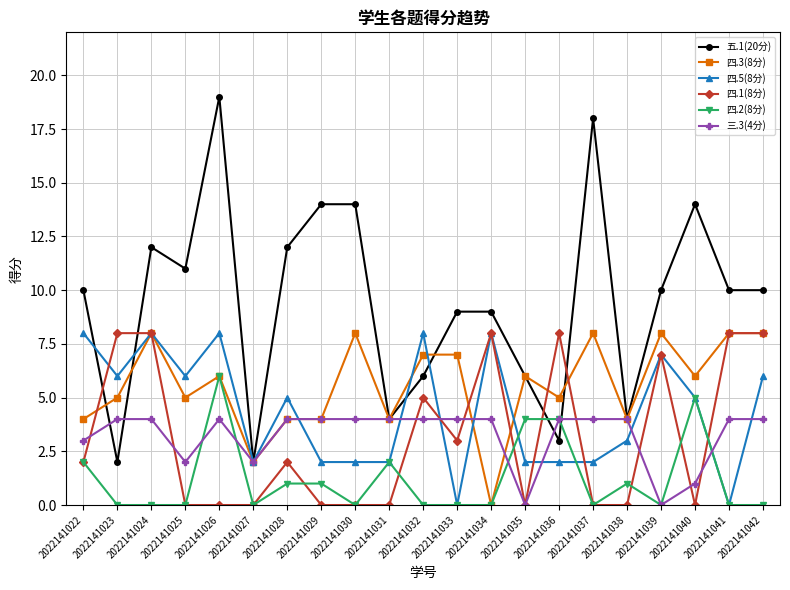

Which label corresponds to the largest value in the chart?

2022141026